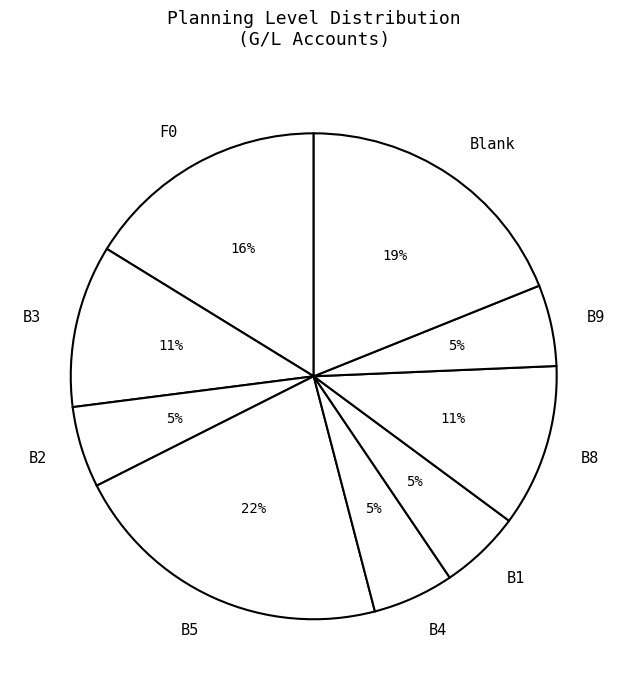

To the nearest percent, what percentage of the pie is Blank?

19%